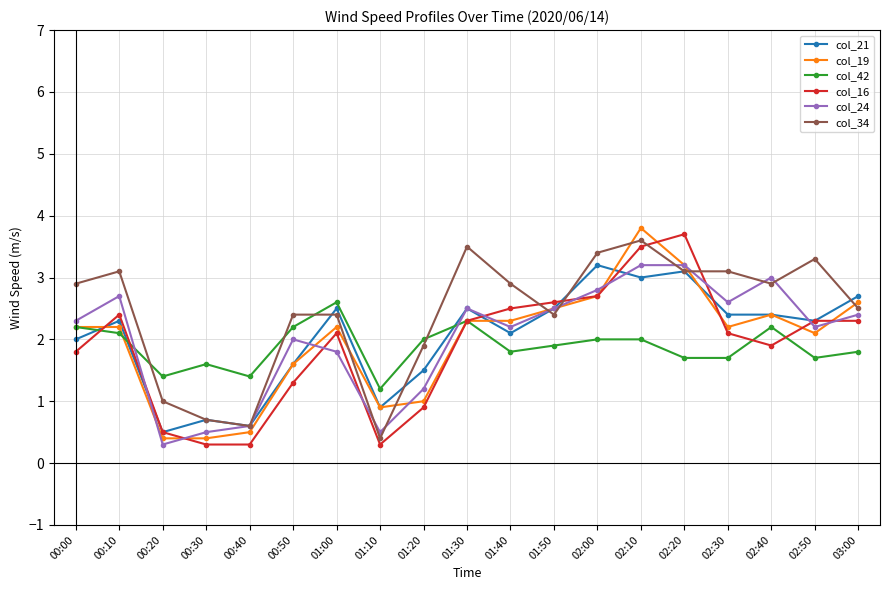

How many series are shown in this chart?

6